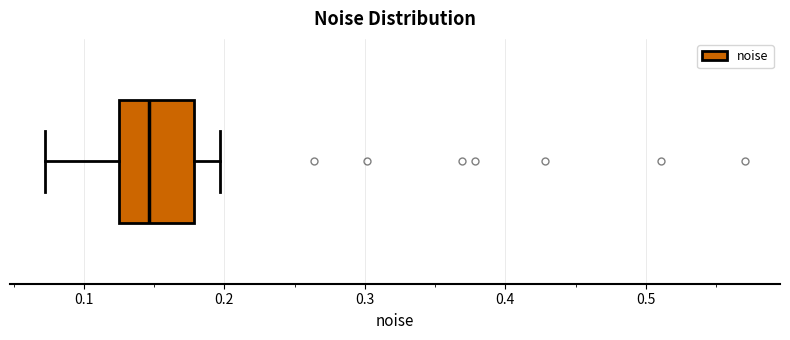

Where is the left edge of the box on the x-axis? The values are not printed on the chart, so give them approximately, as read against the axis.

0.13